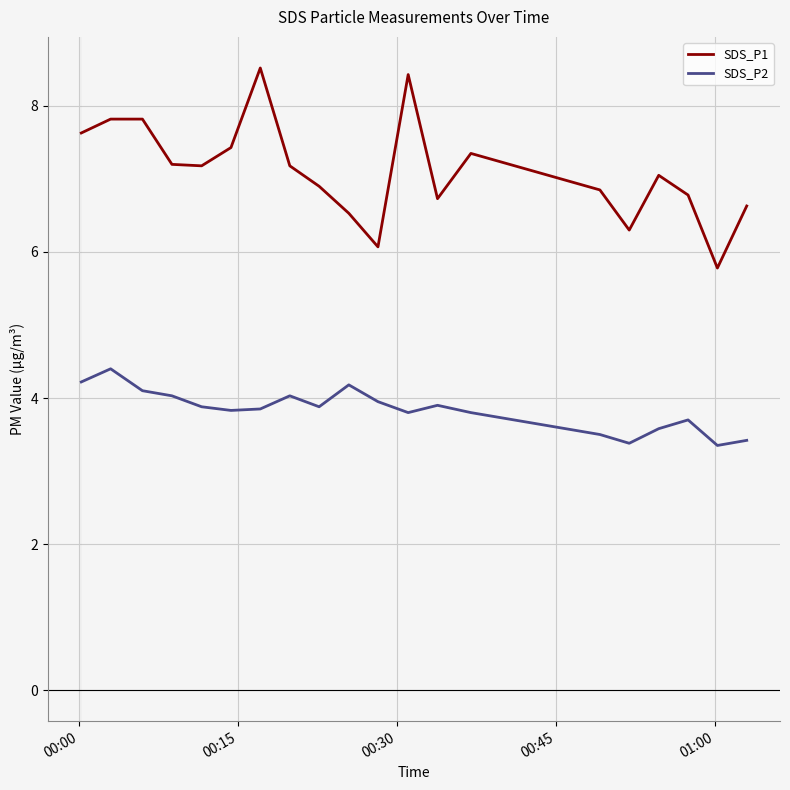

What is the difference between the second highest and minimum values in the SDS_P2 series?

0.9